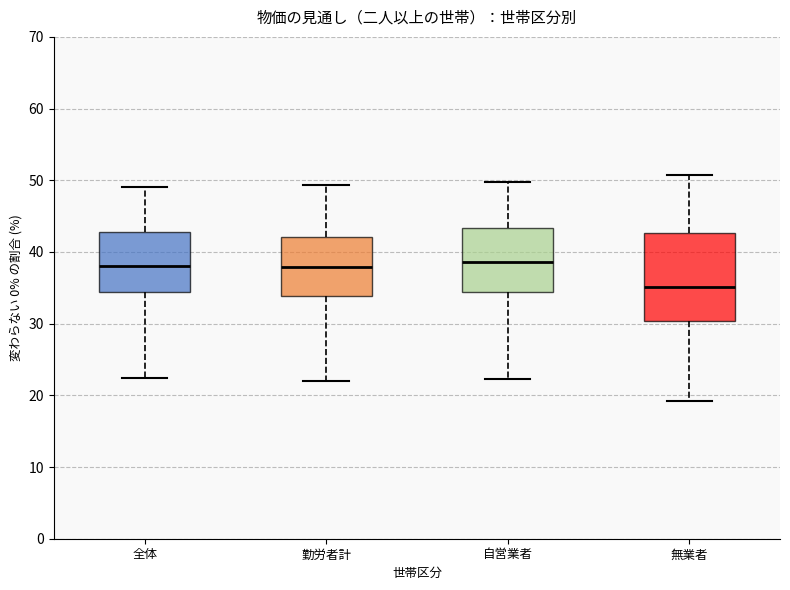

Where is the lower edge of the box for 無業者 on the y-axis? The values are not printed on the chart, so give them approximately, as read against the axis.

30